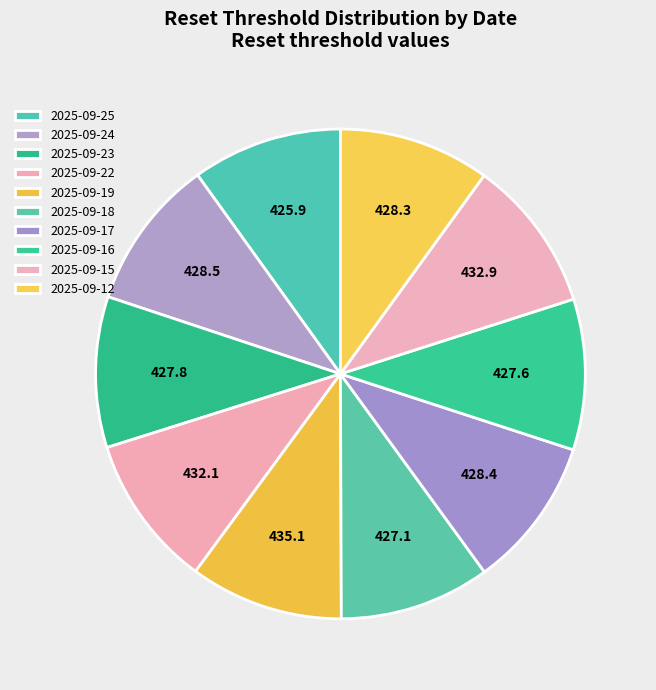

To the nearest percent, what portion does 2025-09-22 represent?

10%